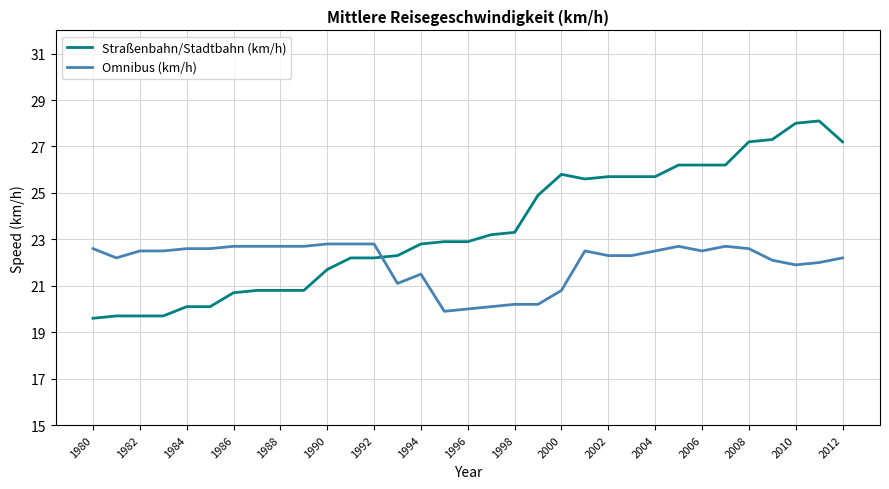

How many lines are shown in the chart?

2